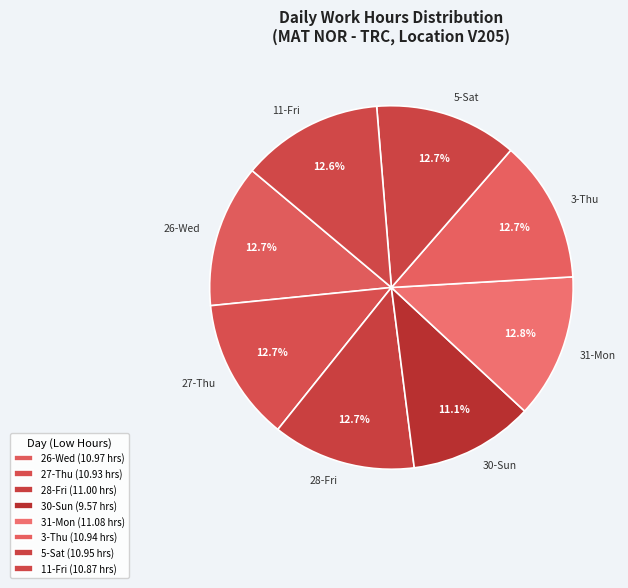

Count the number of slices in the pie.

8